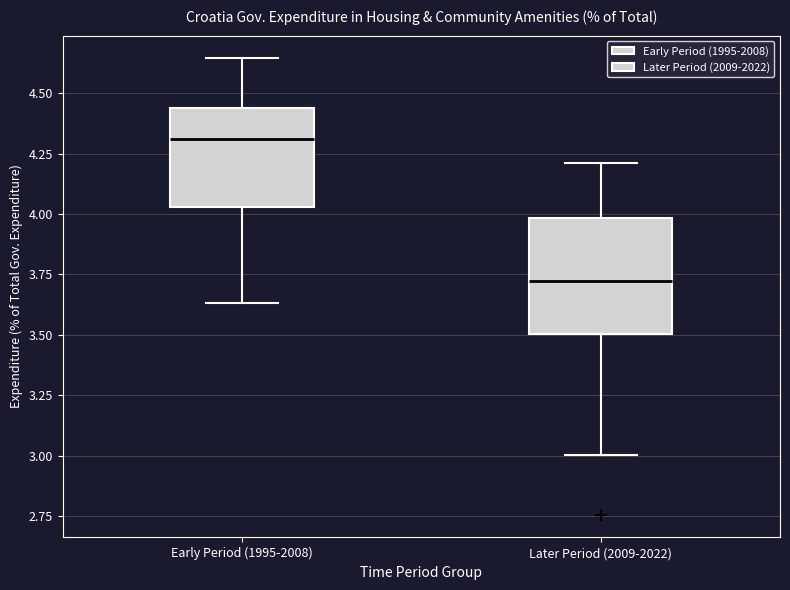

Reading left to right, read every box against the y-axis: the position of its median line, the range the box covers, and the ends of its whiskers. The values are not printed on the chart, so give them approximately, as read against the axis.

Early Period (1995-2008): median 4.30, box 4.05 to 4.45, whiskers 3.65 to 4.65
Later Period (2009-2022): median 3.70, box 3.50 to 4.00, whiskers 3.00 to 4.20